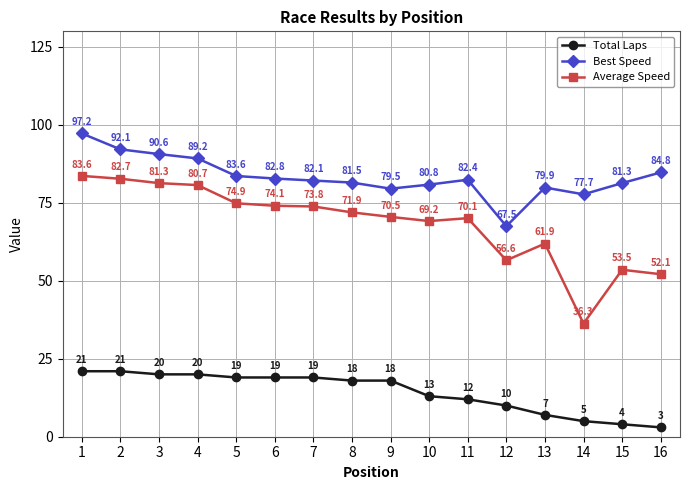

How many lines are shown in the chart?

3